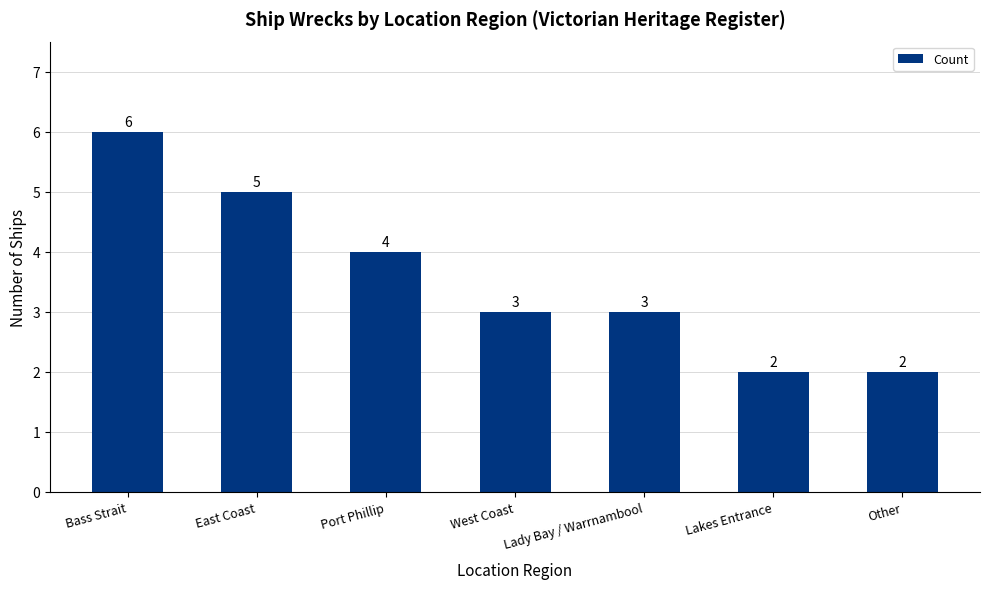

How many bars are there in total?

7